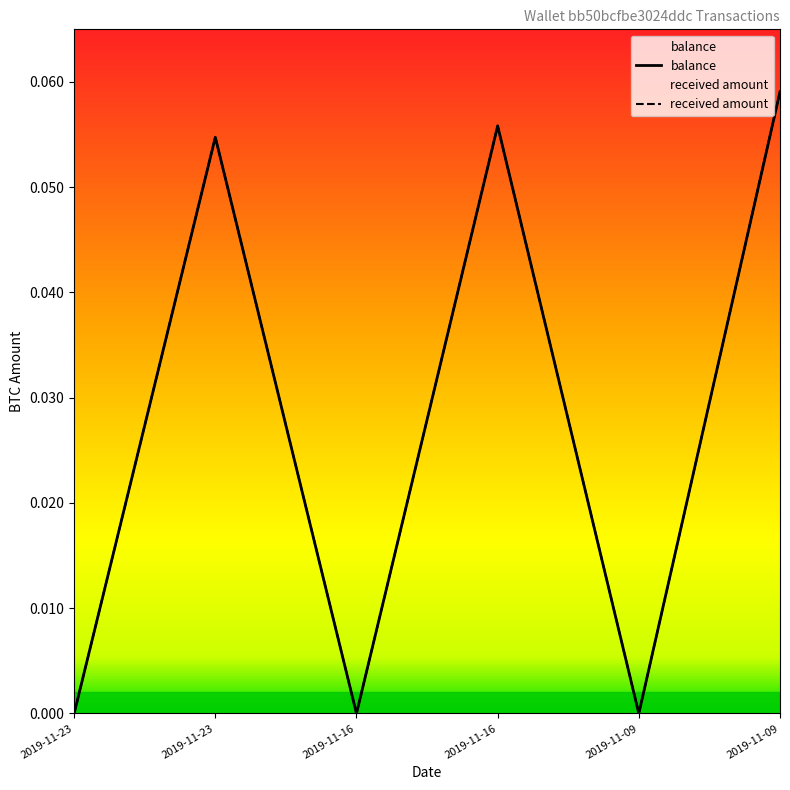

What is the value of the received amount point at the 4th from the left?

0.1